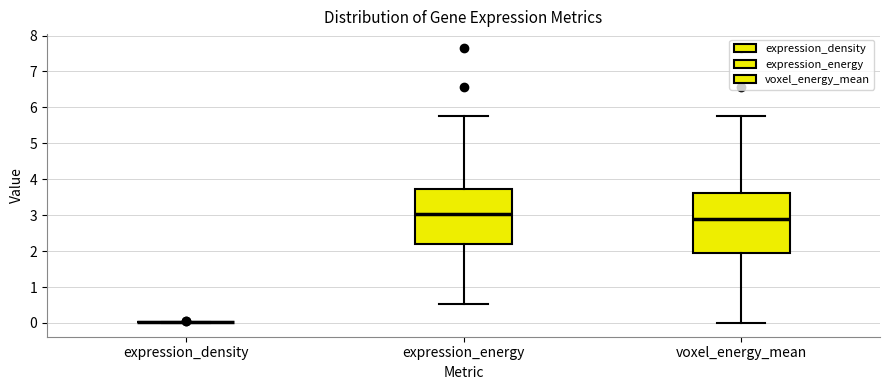

Reading left to right, read every box against the y-axis: the position of its median line, the range the box covers, and the ends of its whiskers. The values are not printed on the chart, so give them approximately, as read against the axis.

expression_density: box collapsed to a line at 0.0, whiskers 0.0 to 0.0
expression_energy: median 3.0, box 2.2 to 3.7, whiskers 0.5 to 5.8
voxel_energy_mean: median 2.9, box 2.0 to 3.6, whiskers 0.0 to 5.8